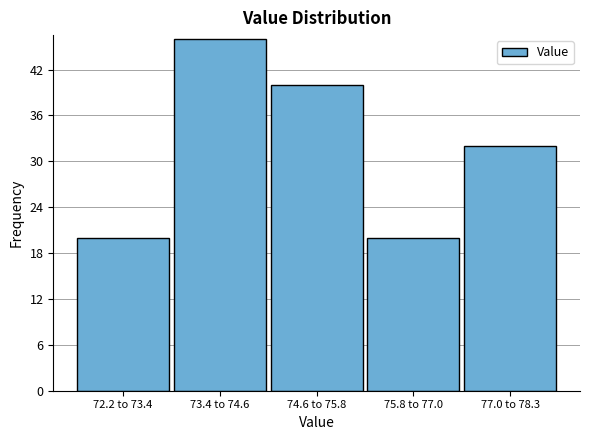

Reading left to right, what are all the values shown in this chart?

72.2 to 73.4=20	73.4 to 74.6=46	74.6 to 75.8=40	75.8 to 77.0=20	77.0 to 78.3=32